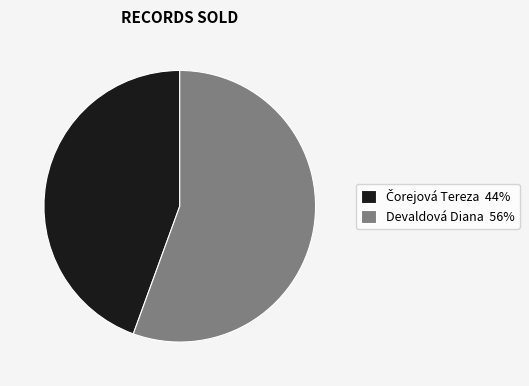

The Devaldová Diana 56% slice represents 64% of the pie. True or false?

False